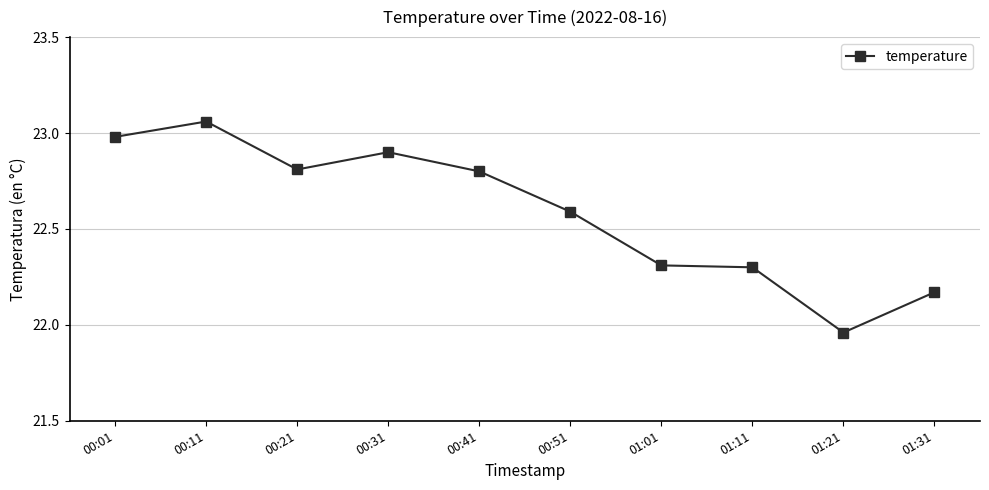

How many categories are shown in the chart?

10